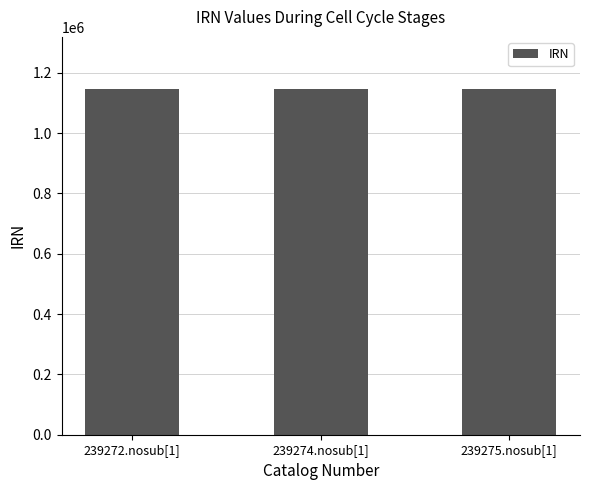

The value at 239274.nosub[1] is 1998628. True or false?

False